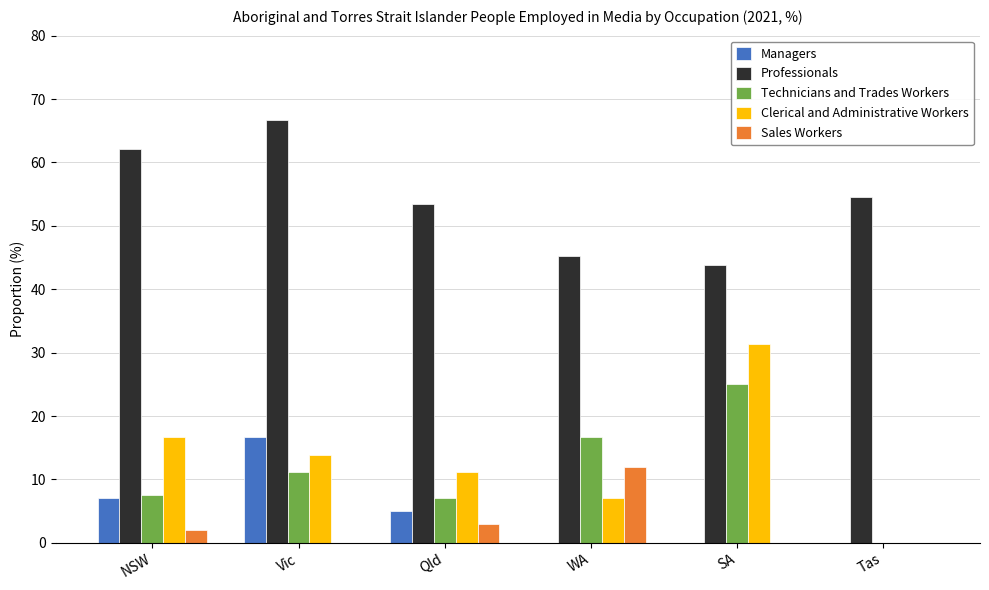

What is the approximate value of Clerical and Administrative Workers at Vic?

13.9